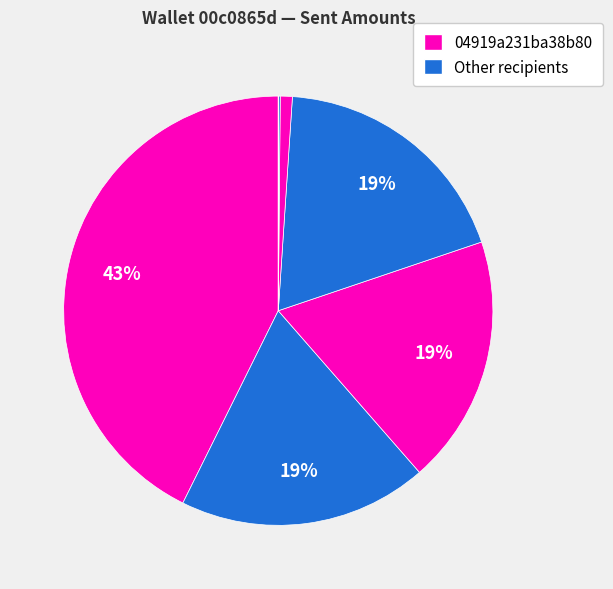

Which slice is the largest?

04919a231ba38b80